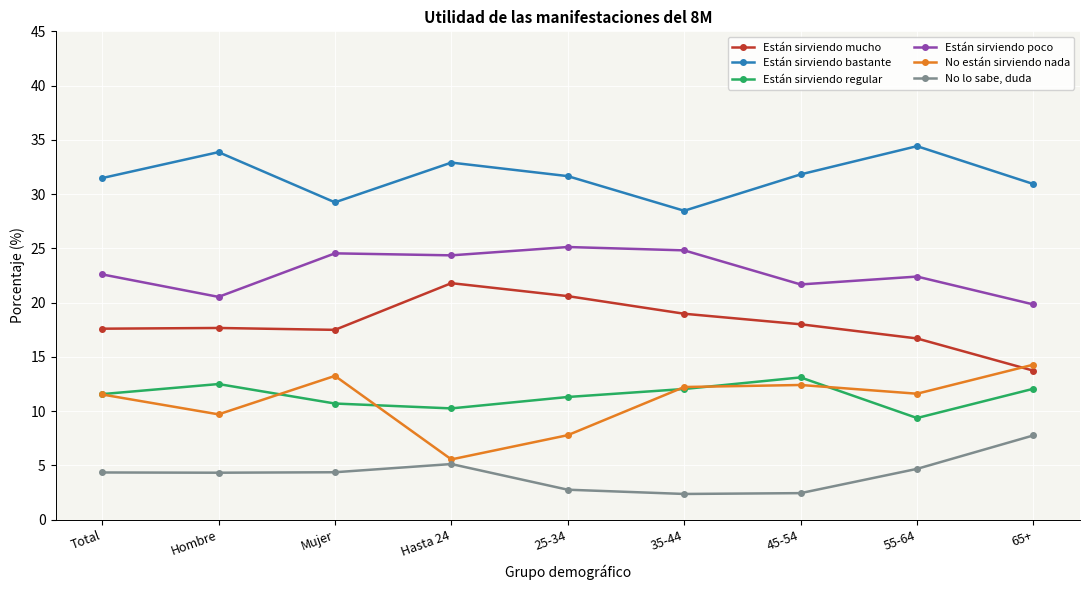

What is the value of the Están sirviendo poco point at the 4th from the left?

24.4